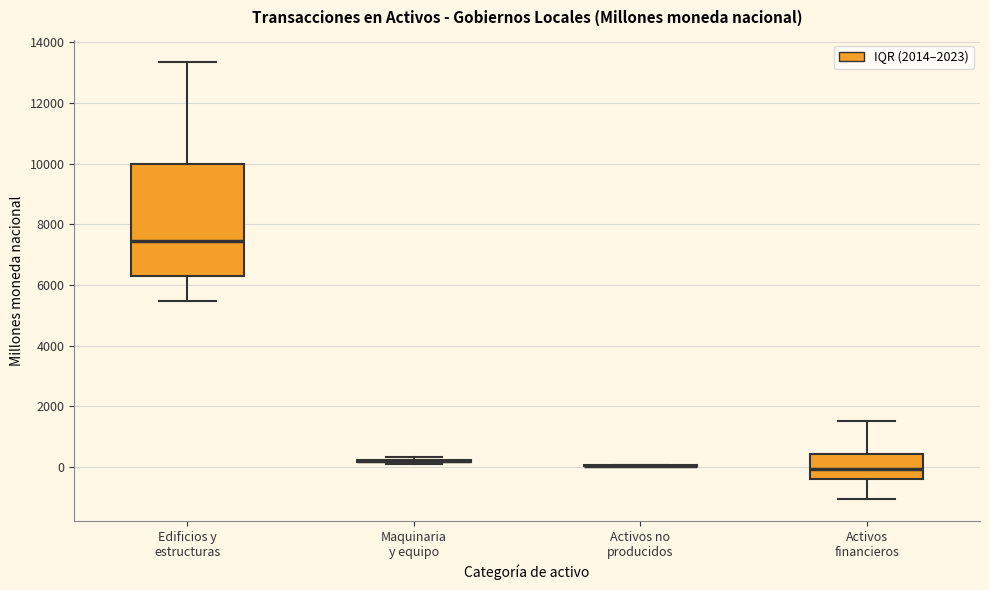

Reading left to right, read every box against the y-axis: the position of its median line, the range the box covers, and the ends of its whiskers. The values are not printed on the chart, so give them approximately, as read against the axis.

Edificios y estructuras: median 7400, box 6400 to 10000, whiskers 5400 to 13400
Maquinaria y equipo: box collapsed to a line at 200, whiskers 200 to 400
Activos no producidos: box collapsed to a line at 0, whiskers 0 to 0
Activos financieros: median 0, box -400 to 400, whiskers -1000 to 1600